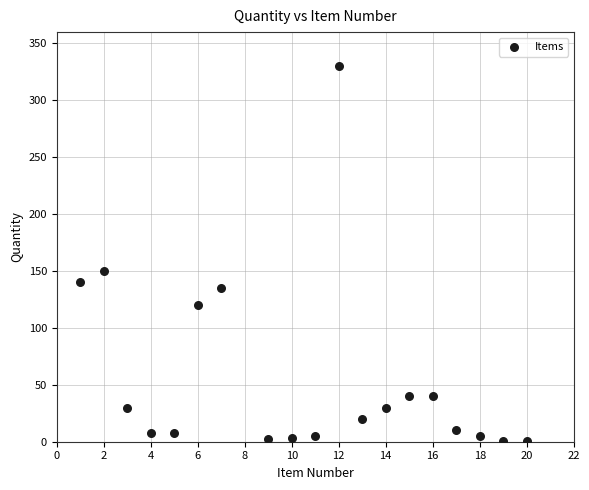

What Y value in the scatter plot is closest to 165?

150